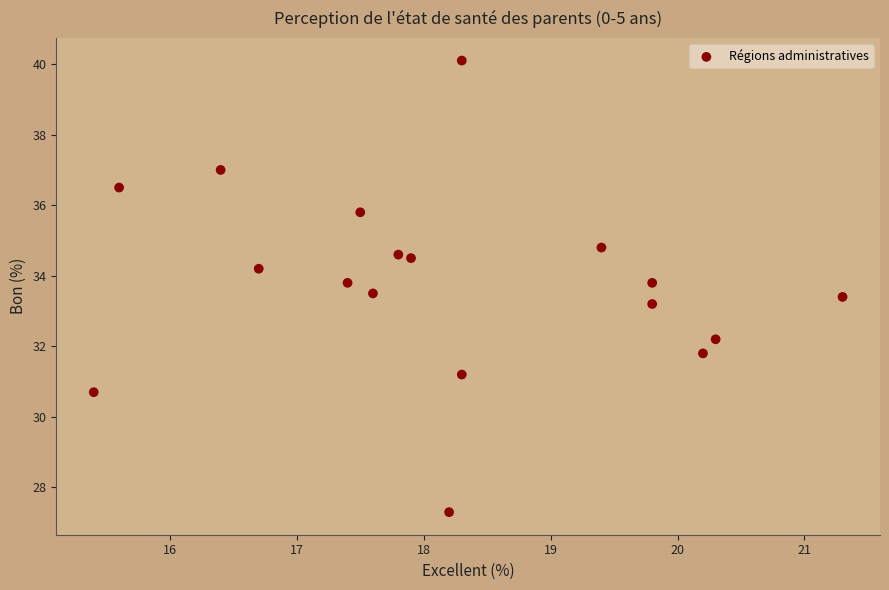

What is the range of X values (max minus min)?

5.9